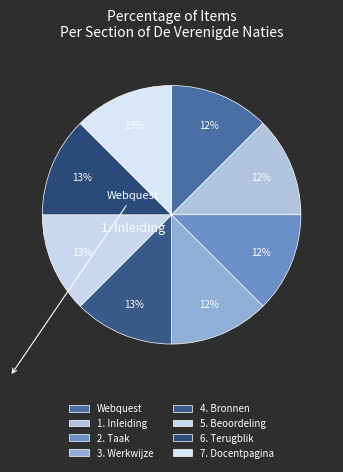

Count the number of slices in the pie.

8